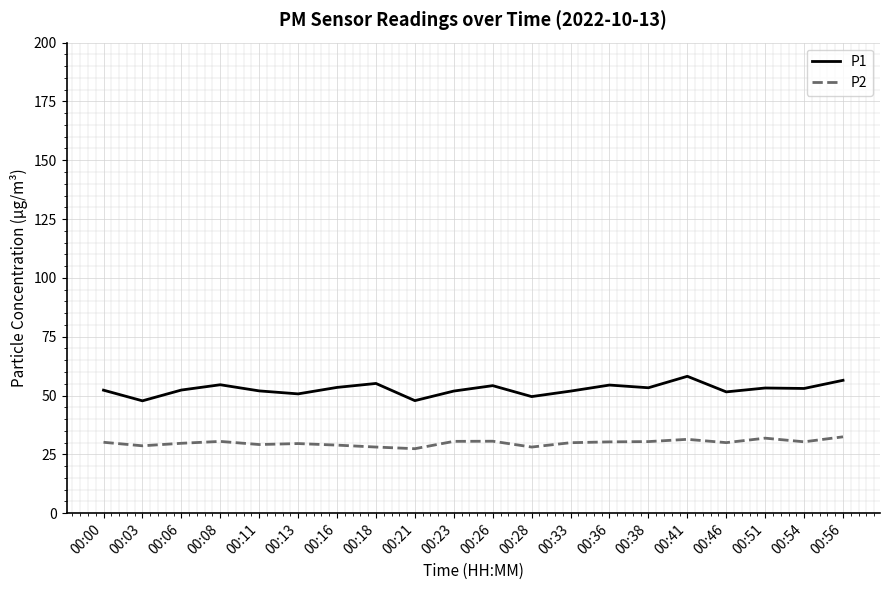

True or false: P1 has a value of 58.2 at 00:41.

True